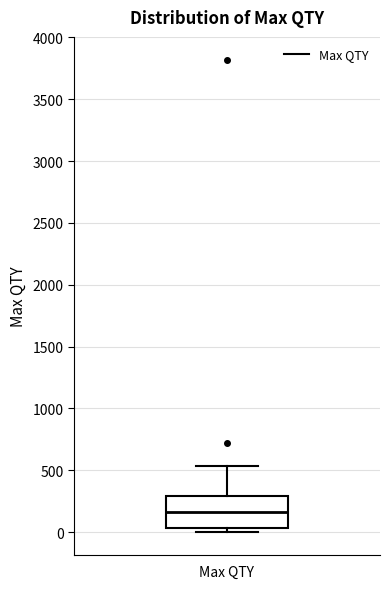

Read this box plot against the y-axis: the position of the median line, the range covered by the box, and the ends of both whiskers. The values are not printed on the chart, so give them approximately, as read against the axis.

median 150, box 50 to 300, whiskers 0 to 550